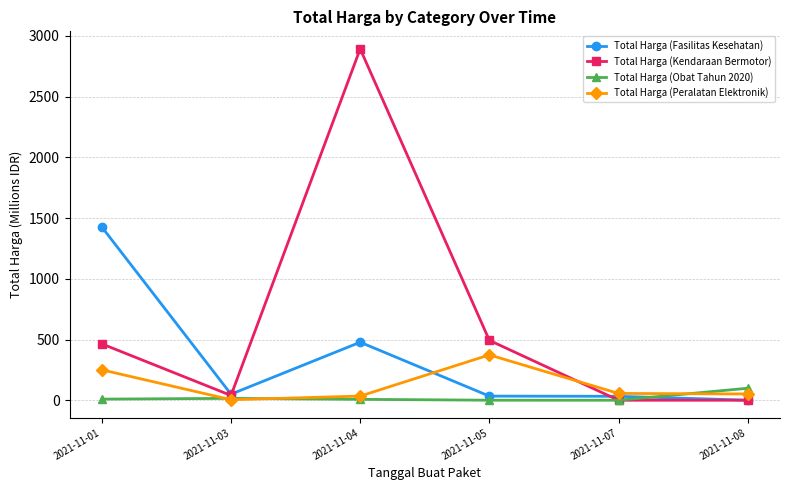

List the series in order of their peak value, highest first.

Total Harga (Kendaraan Bermotor), Total Harga (Fasilitas Kesehatan), Total Harga (Peralatan Elektronik), Total Harga (Obat Tahun 2020)